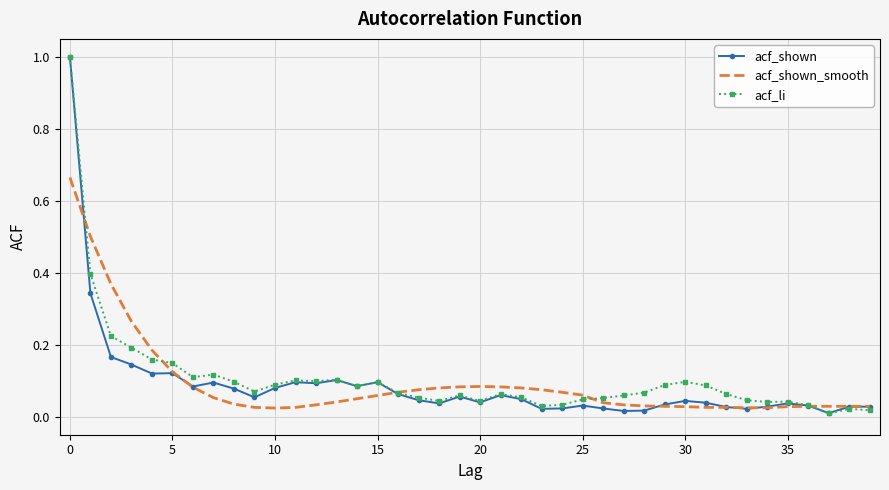

What is the maximum value shown in the chart?

1.0